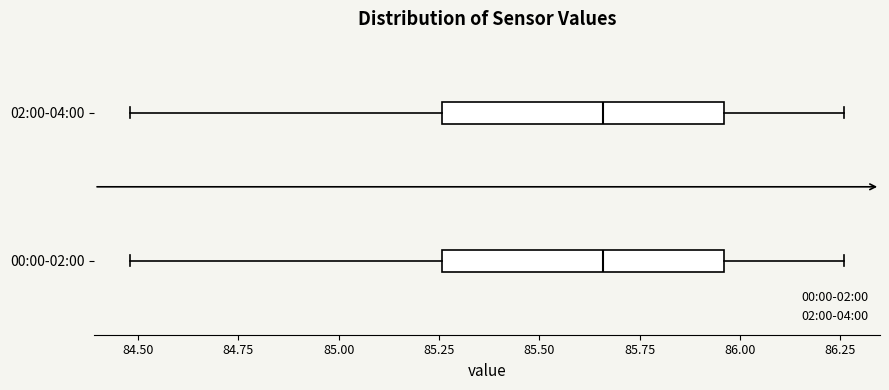

Where does the right whisker of the box for 00:00-02:00 end on the x-axis? The values are not printed on the chart, so give them approximately, as read against the axis.

86.25